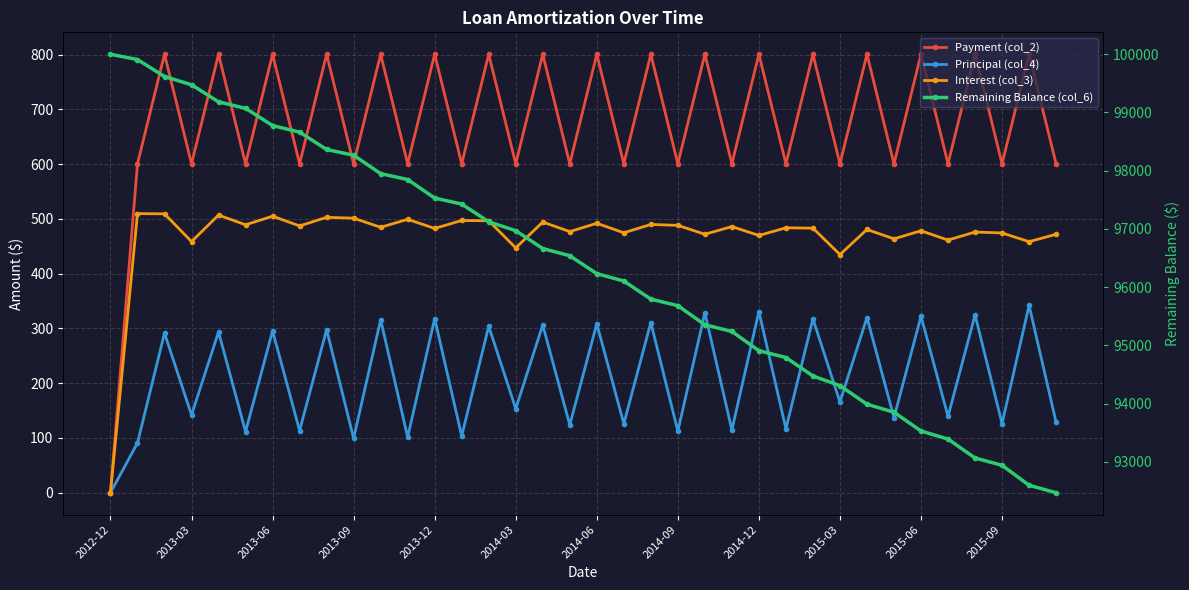

What is the difference between the second highest and minimum values in the Principal (col_4) series?

330.8